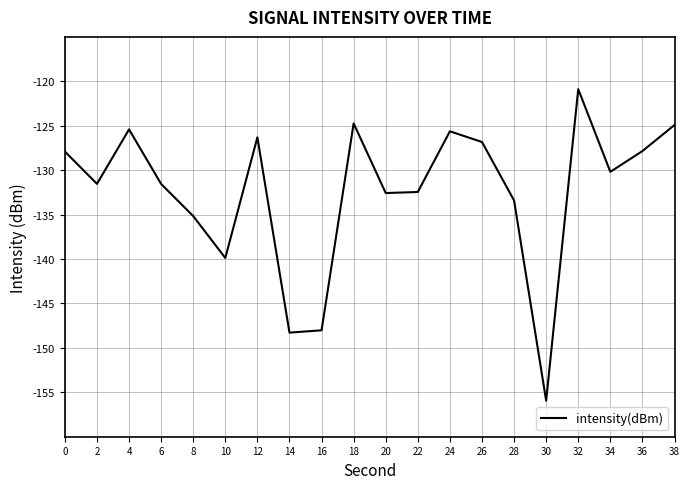

The chart shows a value of -58.4 at 26. True or false?

False